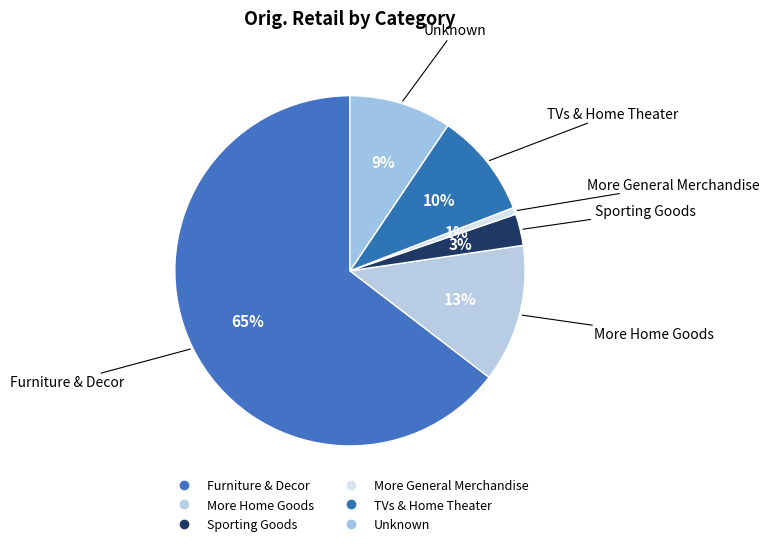

Which category accounts for the majority?

Furniture & Decor